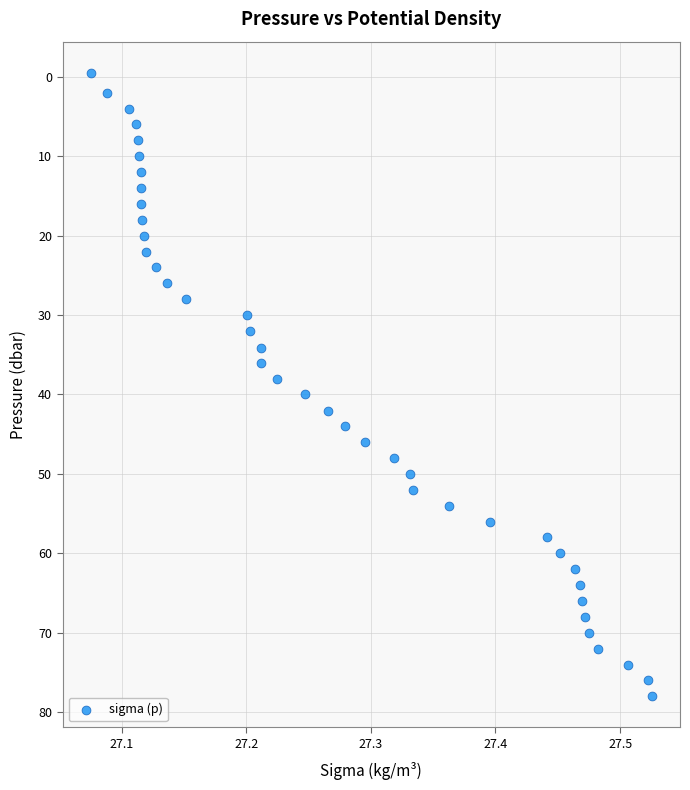

What is the range of Y values (max minus min)?

78.5